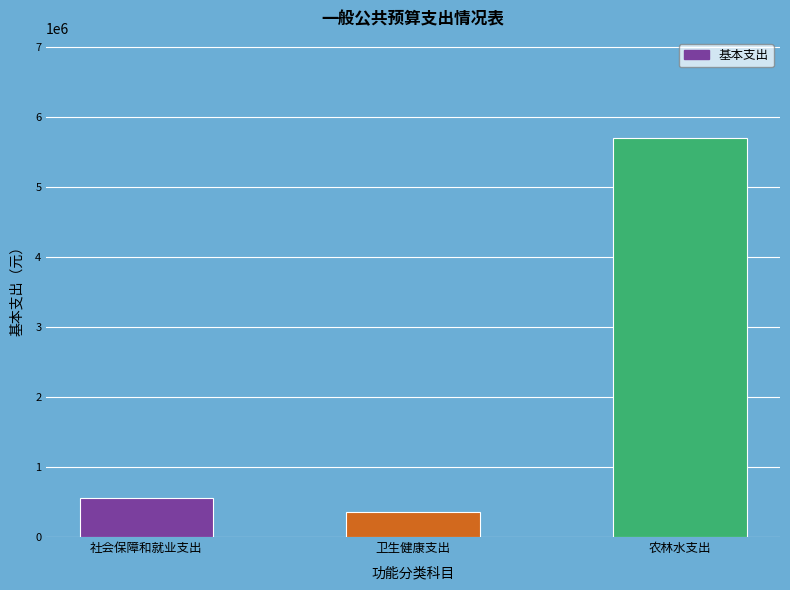

At which label does the data first exceed 558201?

社会保障和就业支出